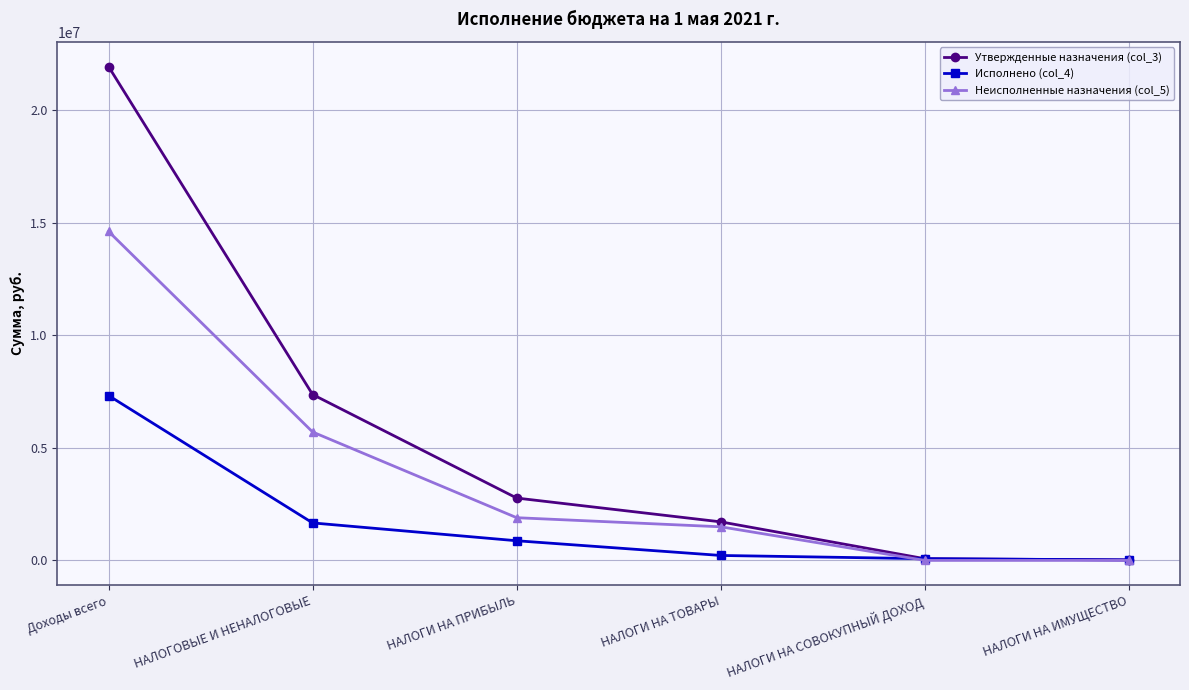

How many data points in Исполнено (col_4) are less than 872557?

3